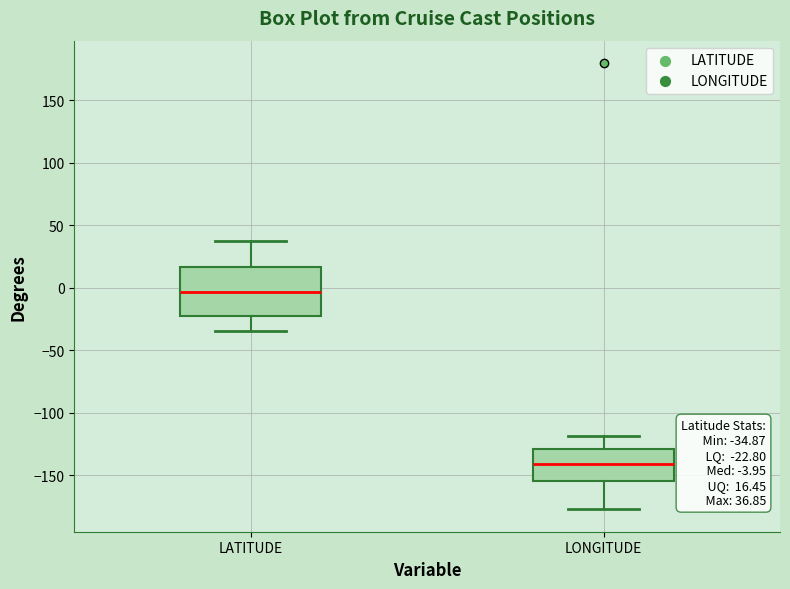

Which box is the tallest, from its lower edge to its upper edge?

LATITUDE